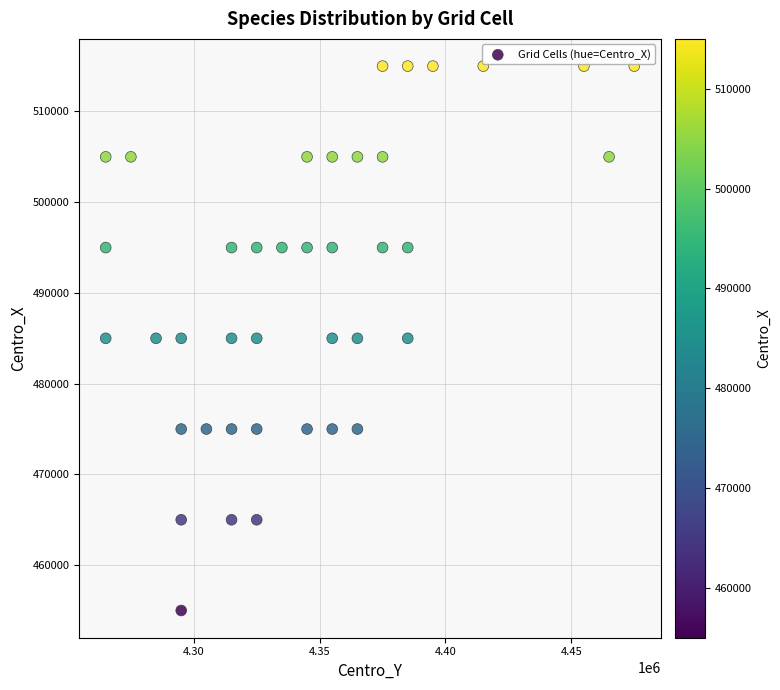

What is the range of Y values (max minus min)?

60000